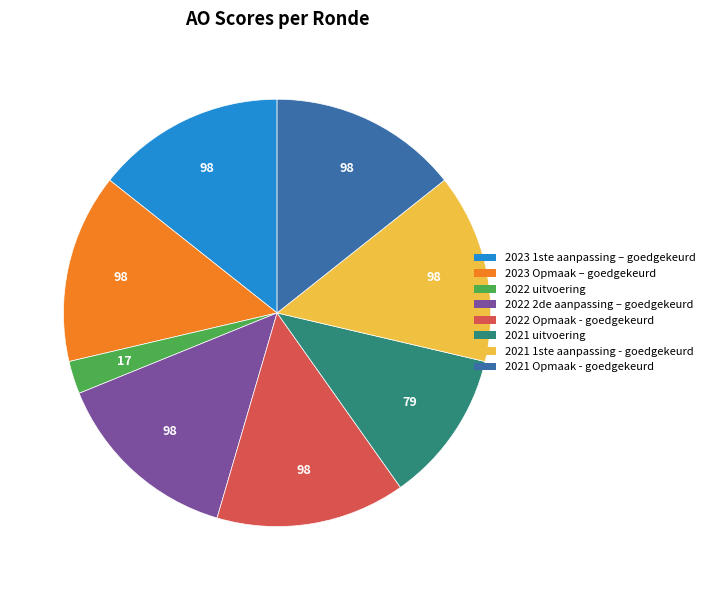

What is the smallest slice in the pie chart?

2022 uitvoering